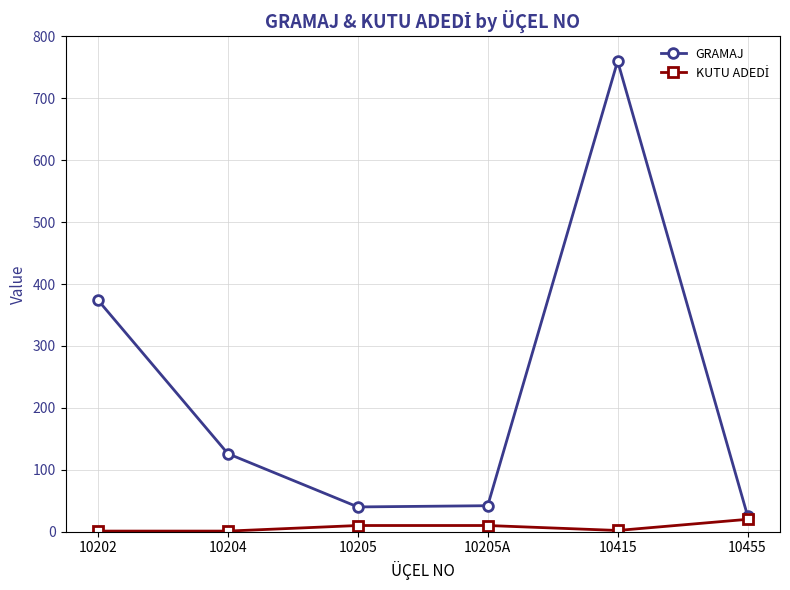

At which category is the sum across all series the highest?

10415